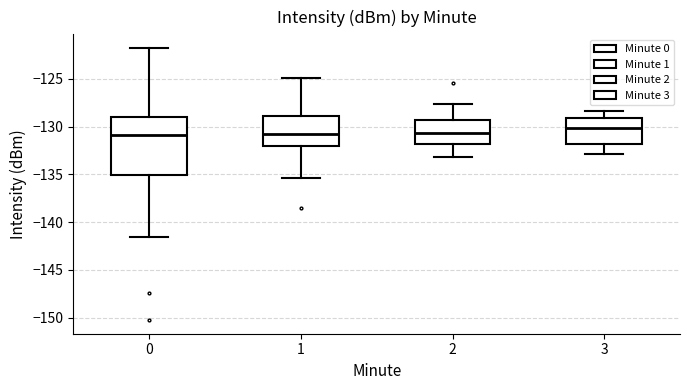

Where is the lower edge of the box at x = 0 on the y-axis? The values are not printed on the chart, so give them approximately, as read against the axis.

-135.0